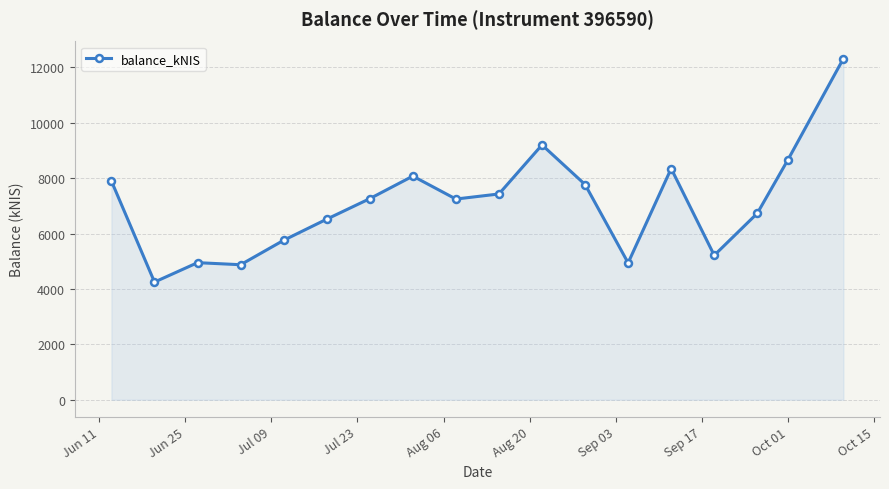

What is the difference between the maximum and minimum values?

8072.7